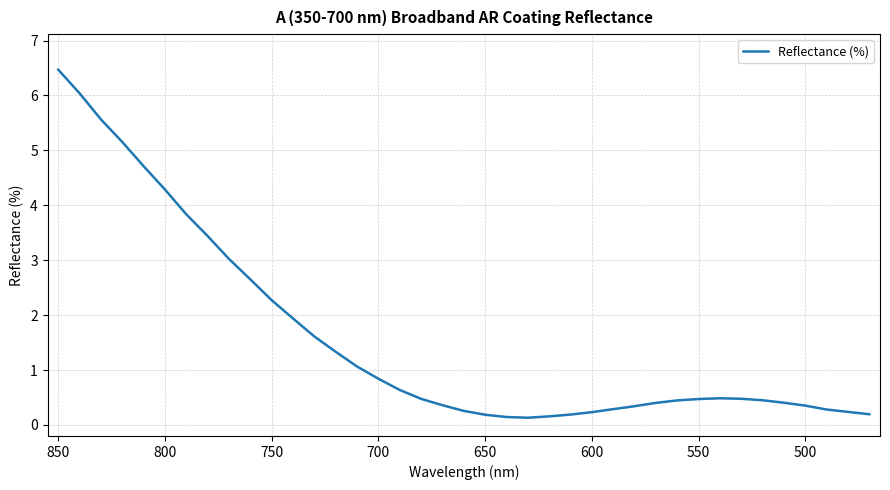

How many categories are shown in the chart?

39